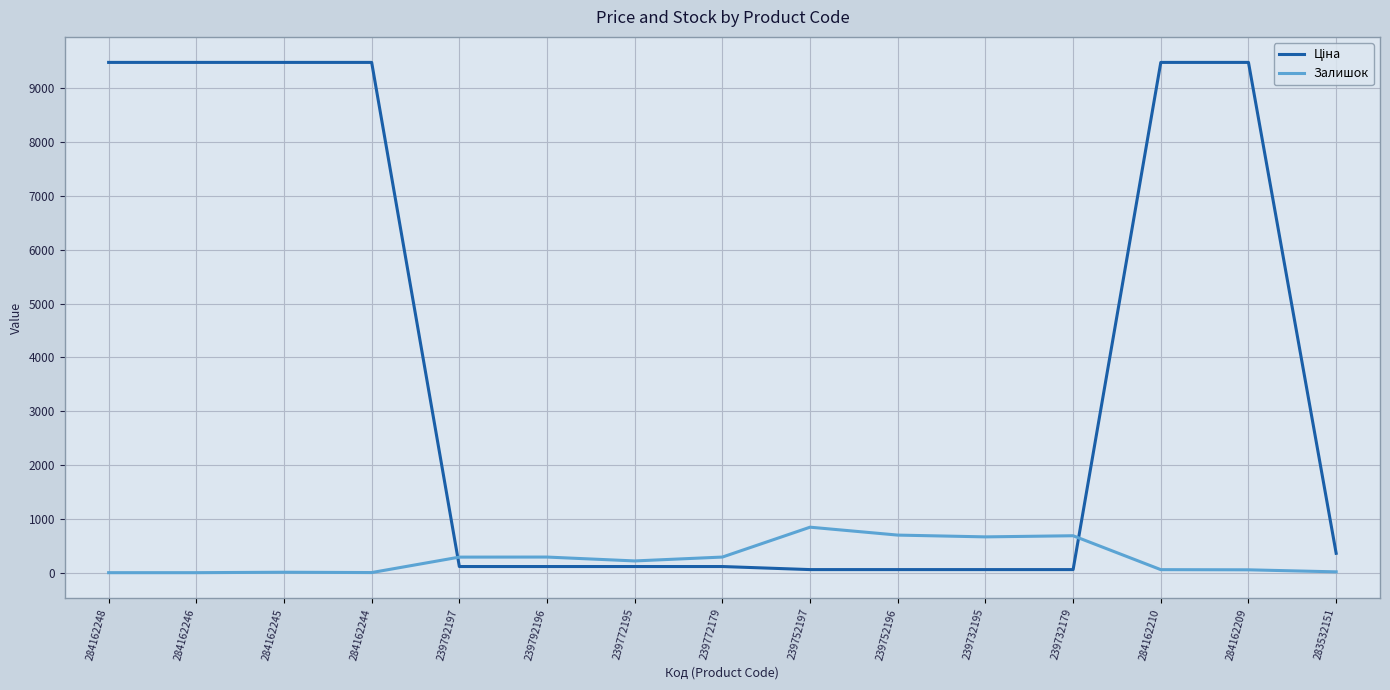

The value of Залишок at 284162248 is 0.0. True or false?

True